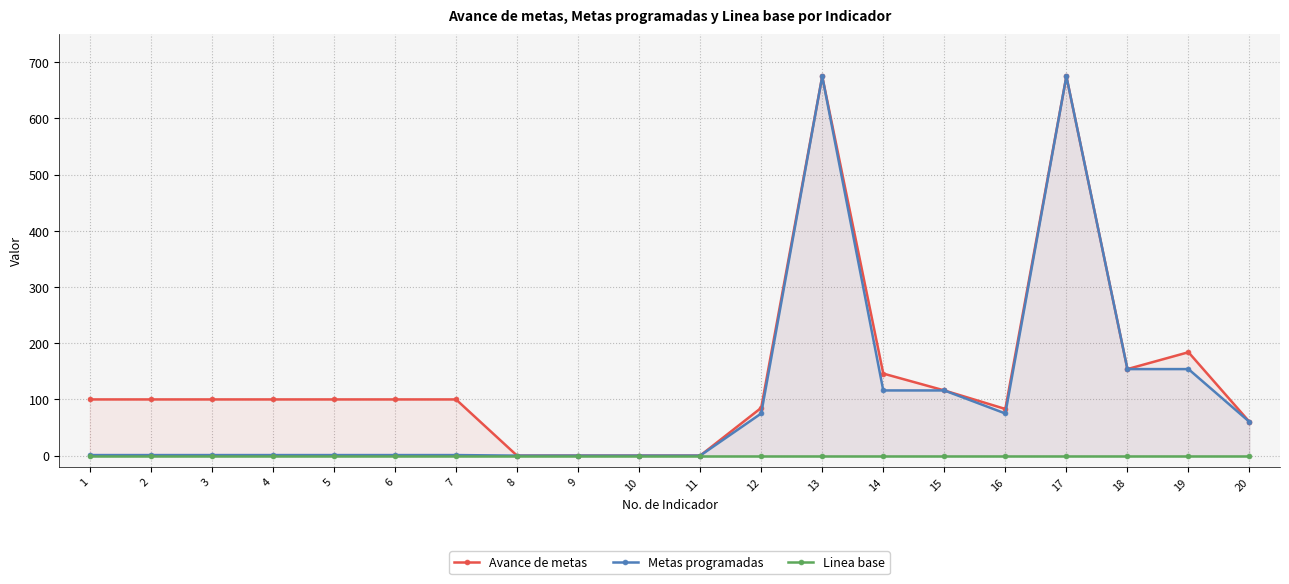

Between 3 and 19, which series saw the biggest shift?

Metas programadas